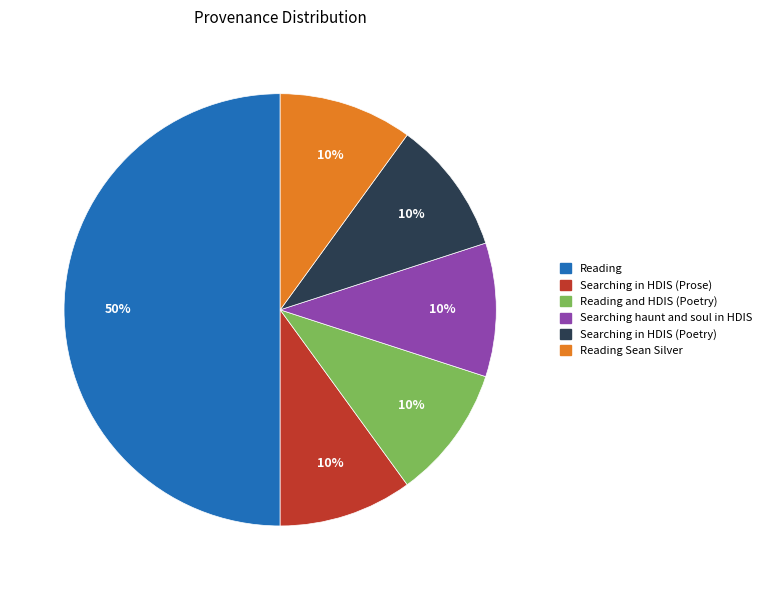

To the nearest percent, what is the difference between the largest and smallest slice percentages?

40%